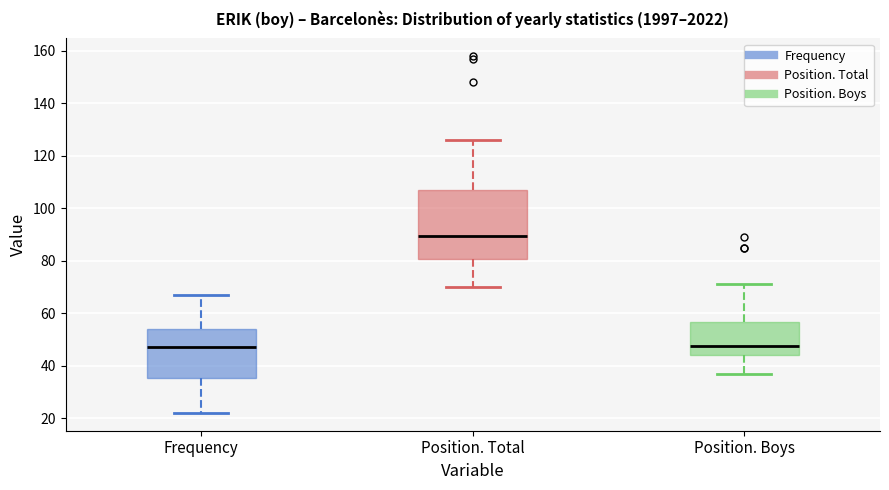

Where is the upper edge of the box for Position. Boys on the y-axis? The values are not printed on the chart, so give them approximately, as read against the axis.

56